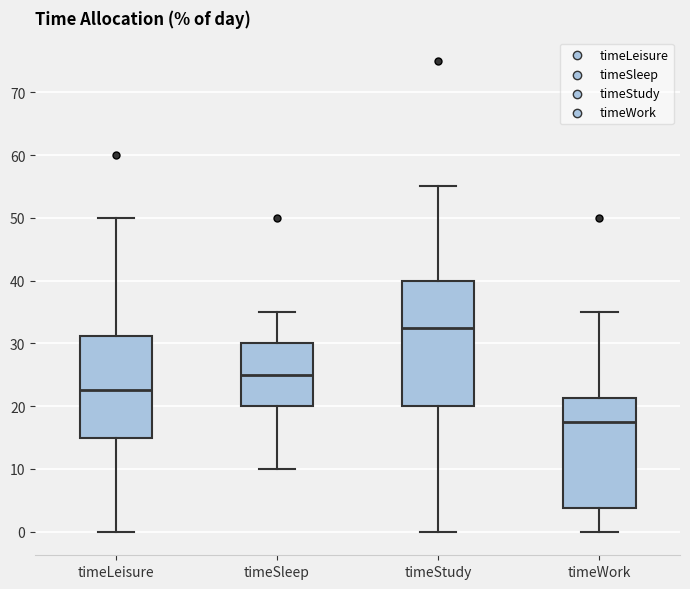

Reading left to right, transcribe this box plot: for each box, give where its median line is, the range the box spans, and where its two whiskers end, as read against the y-axis. The values are not printed on the chart, so give them approximately, as read against the axis.

timeLeisure: median 23, box 15 to 31, whiskers 0 to 50
timeSleep: median 25, box 20 to 30, whiskers 10 to 35
timeStudy: median 33, box 20 to 40, whiskers 0 to 55
timeWork: median 18, box 4 to 21, whiskers 0 to 35